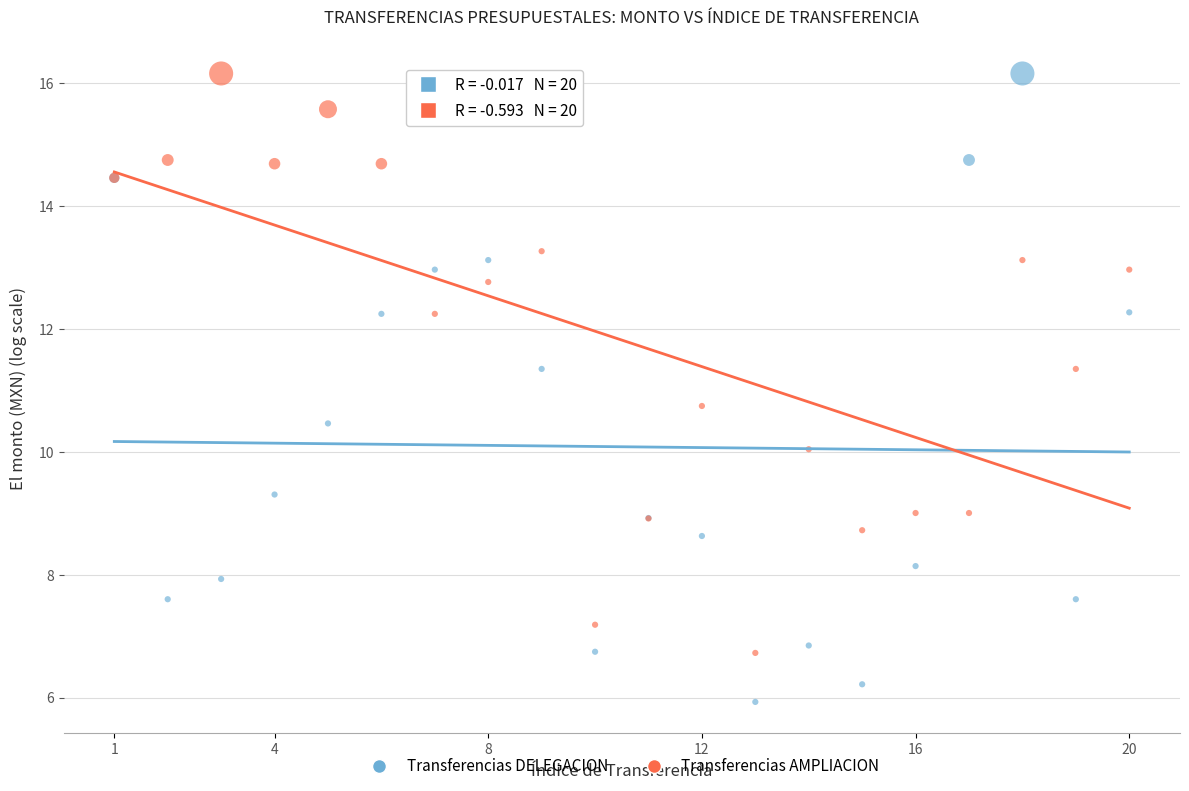

Which series contains the lowest Y value?

Transferencias DELEGACION